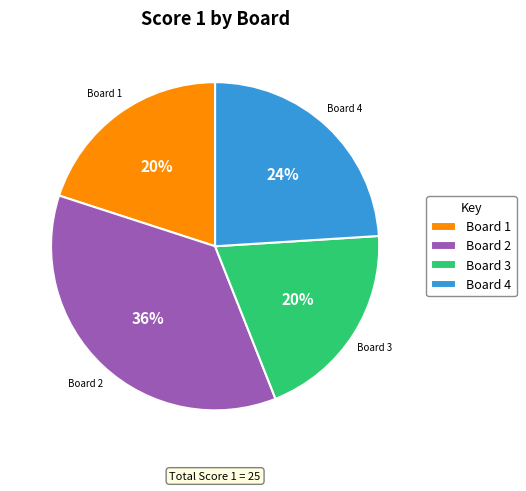

Count the number of slices in the pie.

4